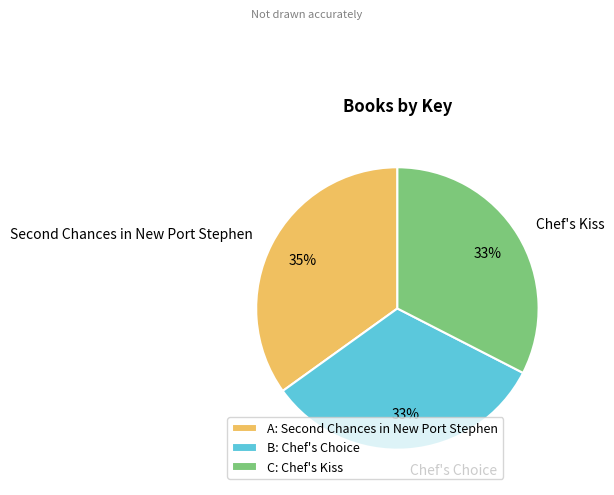

To the nearest percent, what percentage of the pie is B: Chef's Choice?

33%